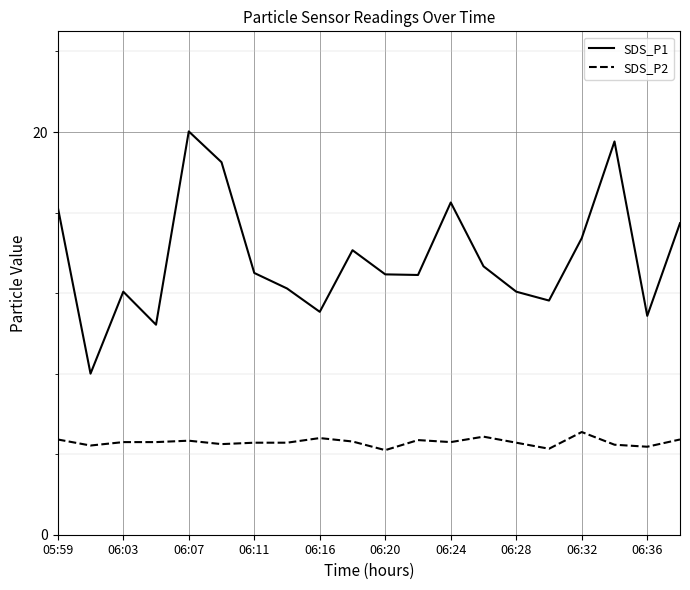

Rank the series by their average value, from lowest to highest.

SDS_P2, SDS_P1